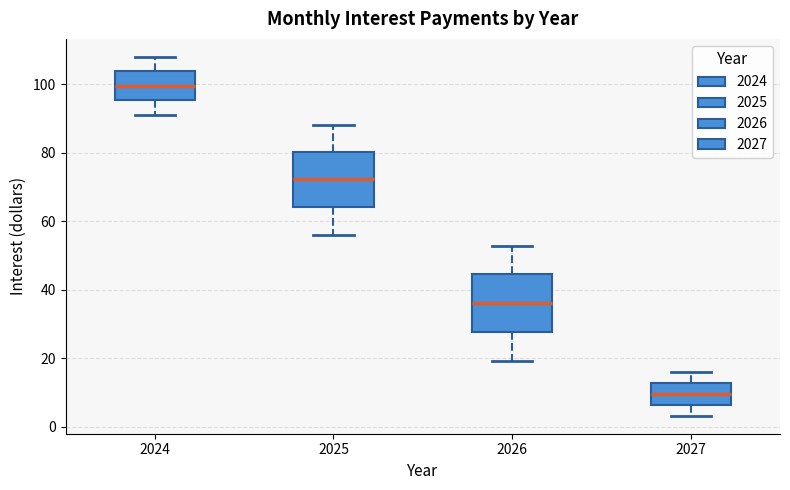

Where is the lower edge of the box at x = 2025 on the y-axis? The values are not printed on the chart, so give them approximately, as read against the axis.

64